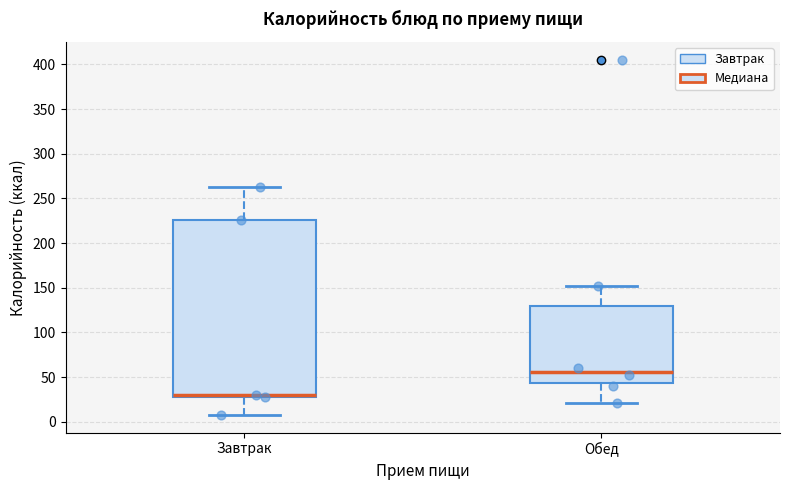

Comparing the boxes themselves (not the whiskers), which one is the tallest?

Завтрак